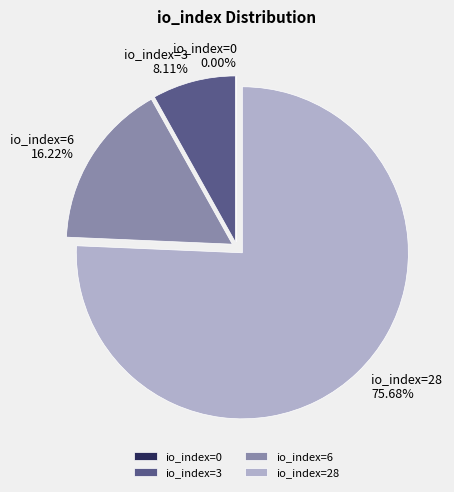

What is the largest slice in the pie chart?

io_index_28